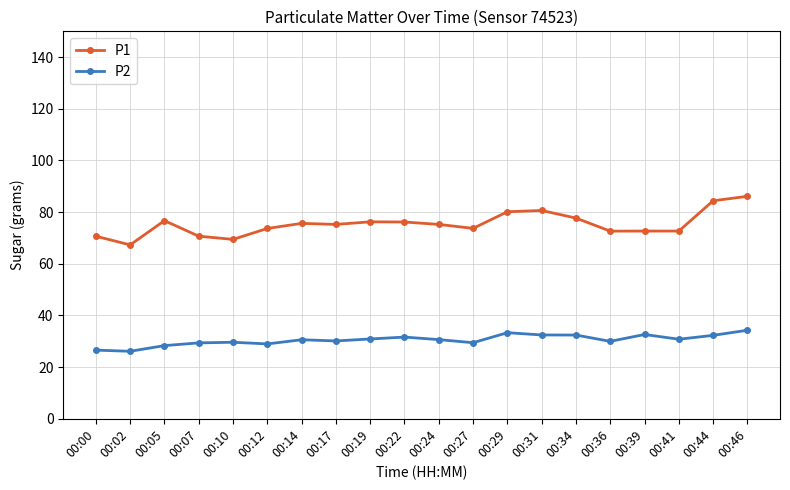

What are all the series names shown in the legend?

P1, P2